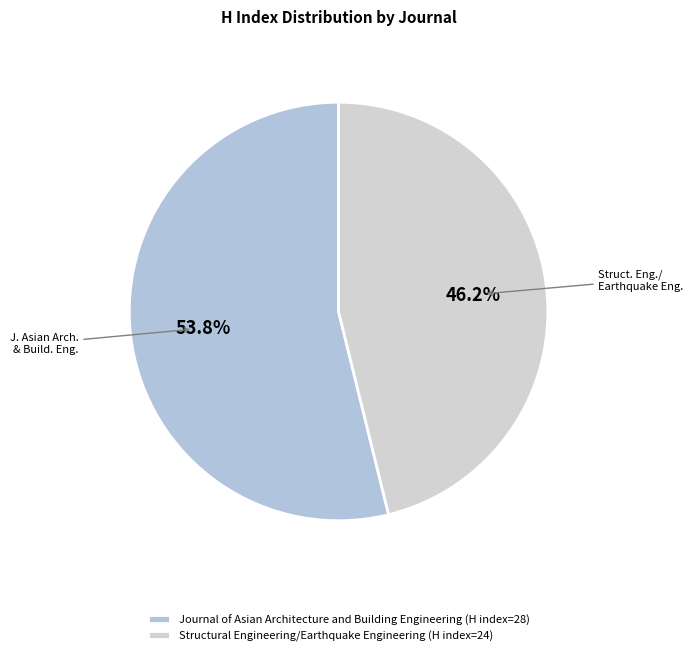

To the nearest percent, what portion does Journal of Asian Architecture and Building Engineering represent?

54%